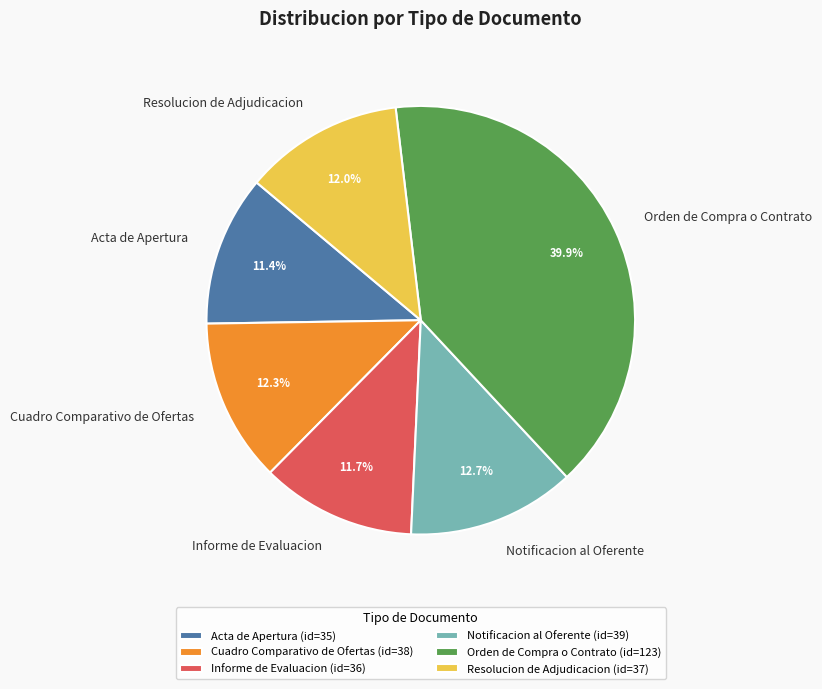

How many slices are in this pie chart?

6